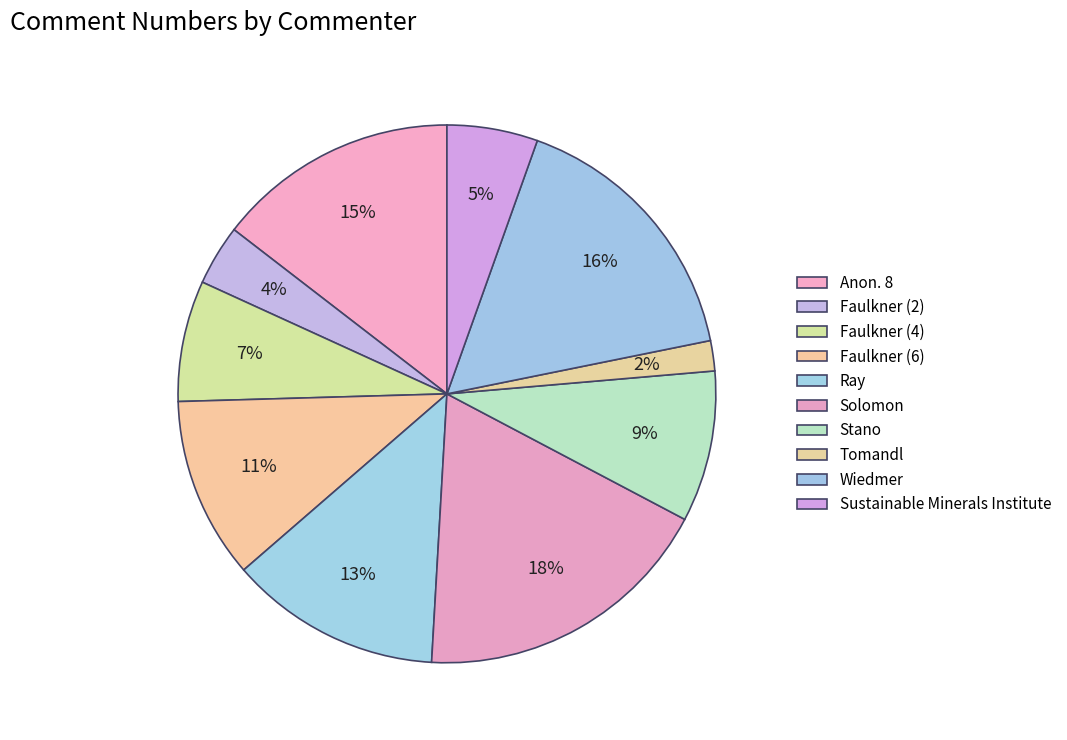

To the nearest percent, what percentage of the pie is Faulkner (4)?

7%